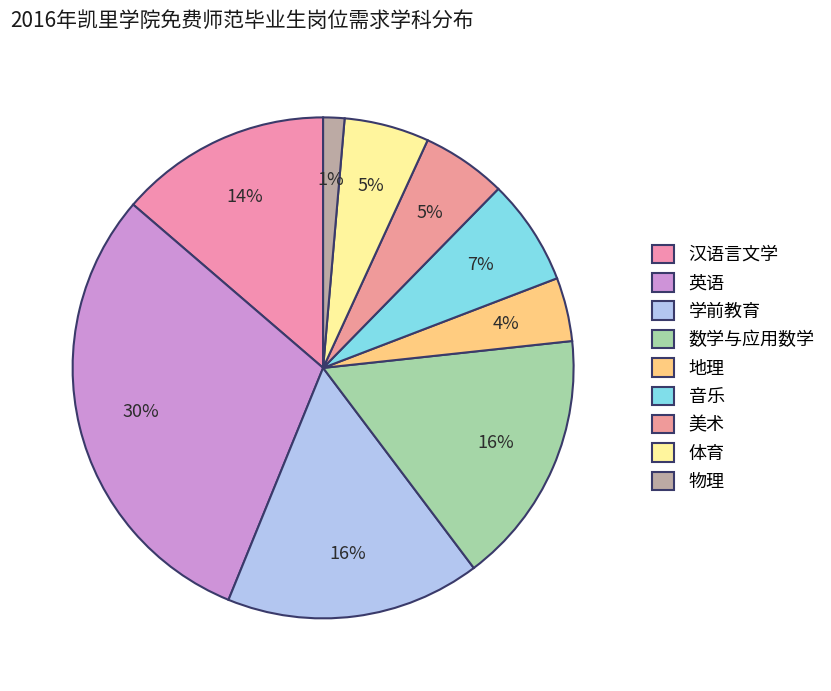

How many slices are in this pie chart?

9